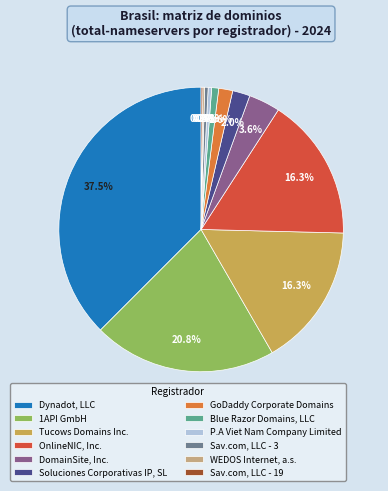

The OnlineNIC, Inc. slice represents 29% of the pie. True or false?

False